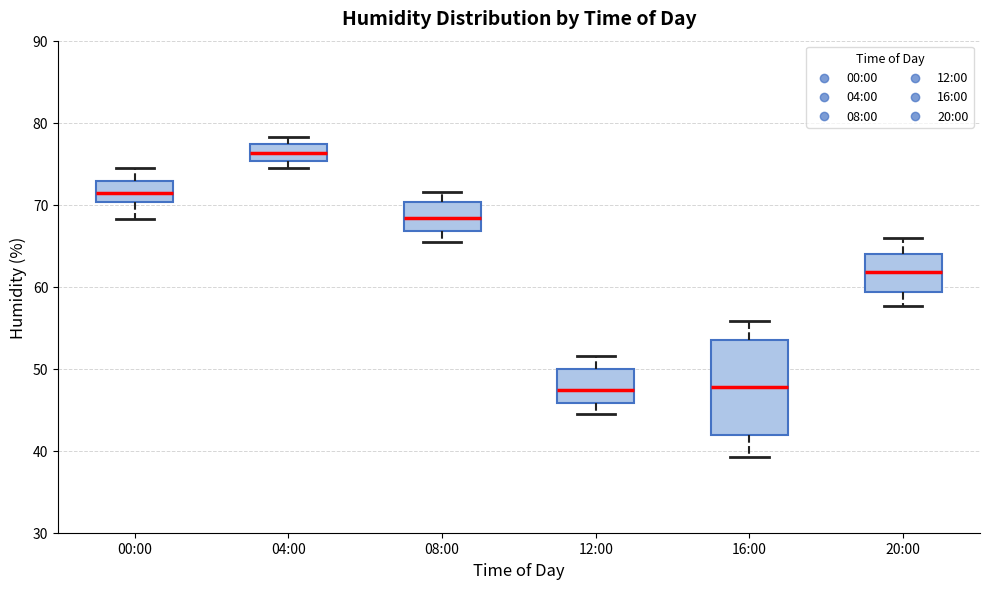

Comparing the boxes themselves (not the whiskers), which one is the tallest?

16:00